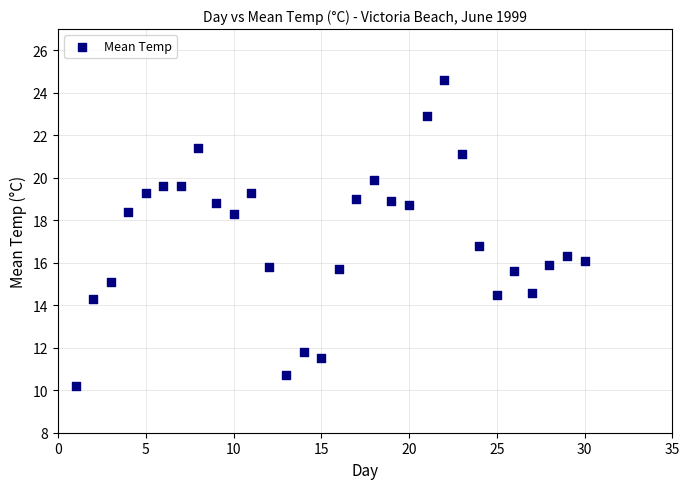

What is the range of Y values (max minus min)?

14.4